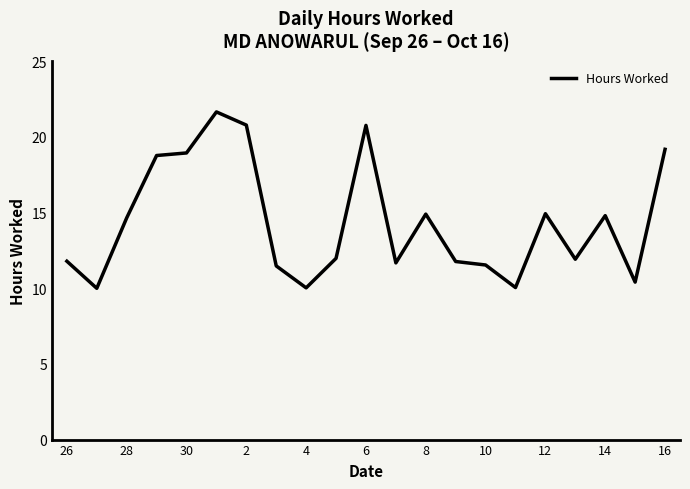

What is the minimum value shown in the chart?

10.0